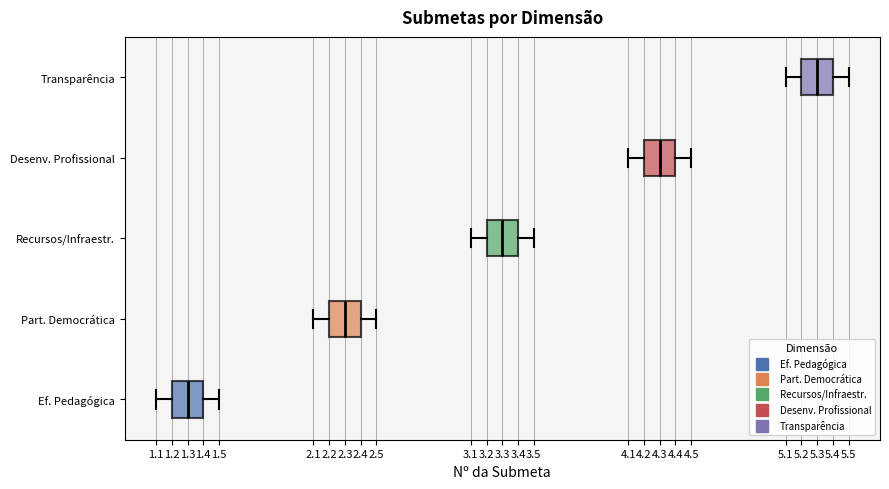

Where does the median line of the box for Recursos/Infraestr. sit on the x-axis? The values are not printed on the chart, so give them approximately, as read against the axis.

3.3